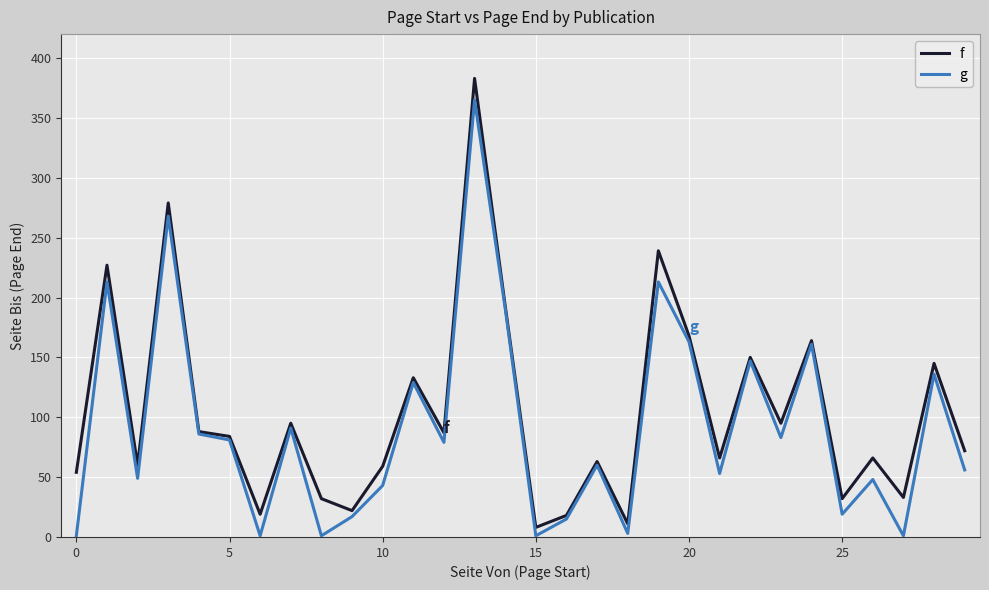

List the series in order of their peak value, highest first.

f, g